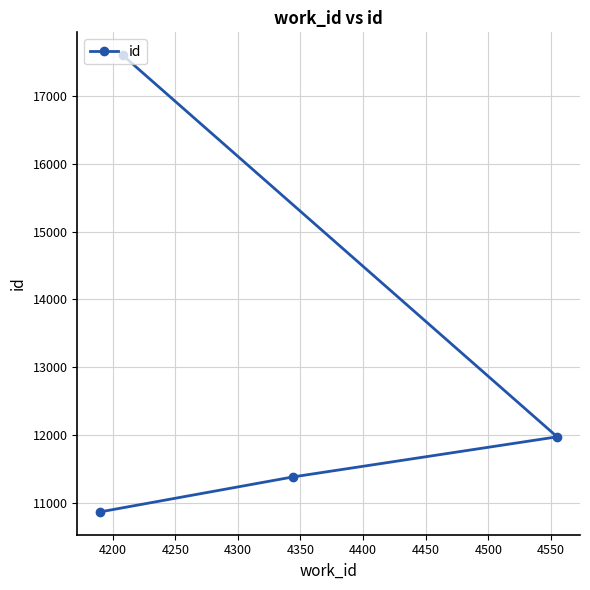

Does the chart have visible grid lines?

Yes